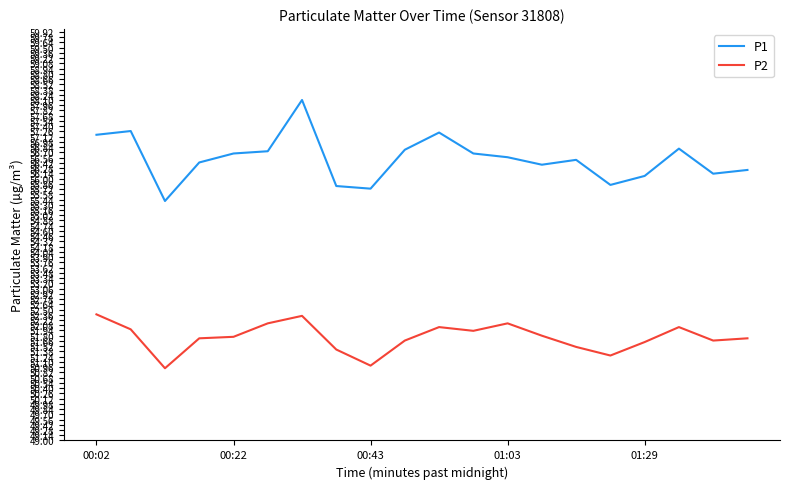

True or false: P1 and P2 intersect in this chart.

False